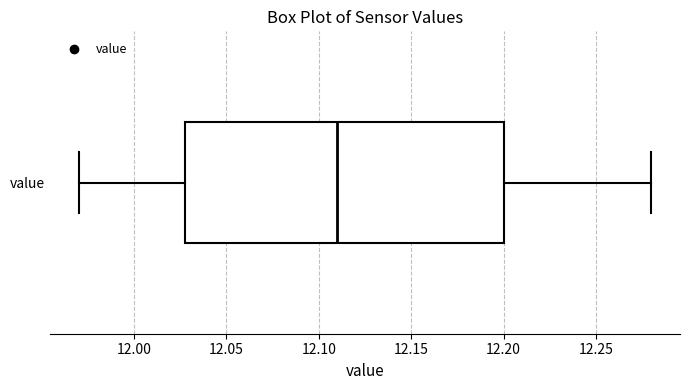

Where is the left edge of the box for value on the x-axis? The values are not printed on the chart, so give them approximately, as read against the axis.

12.03